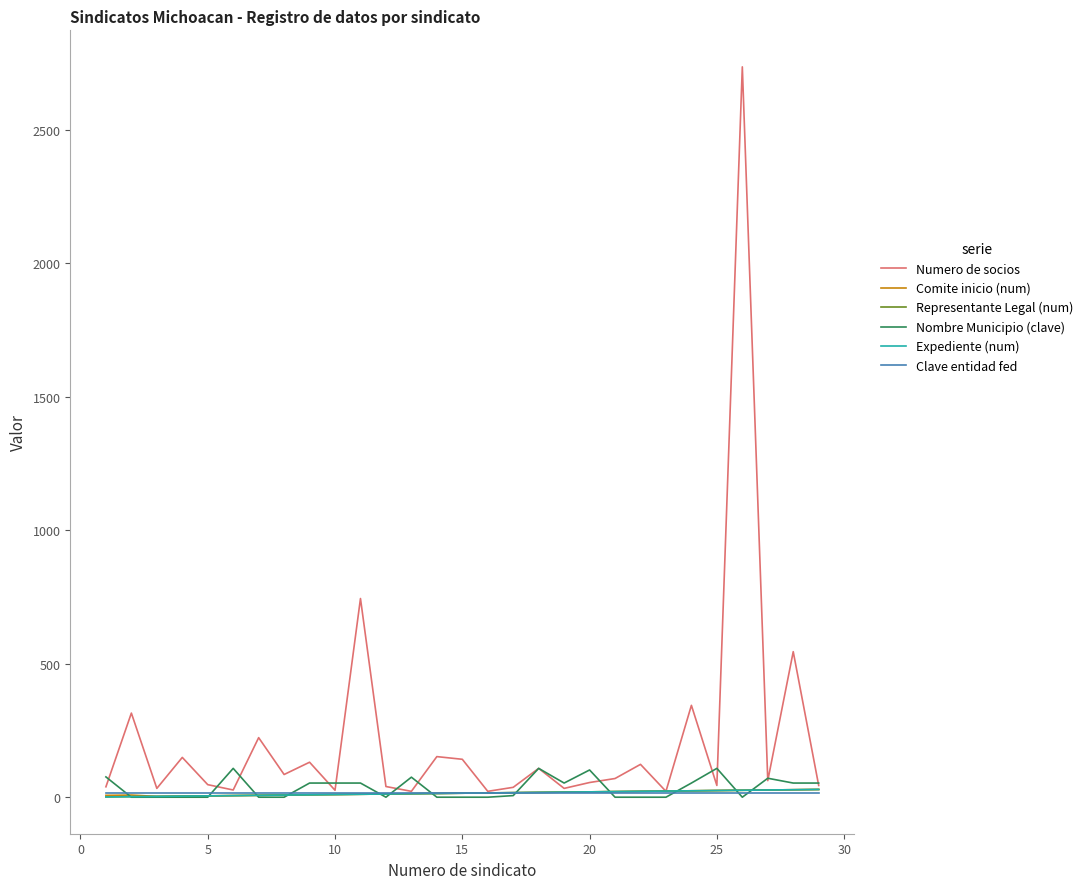

Is this an area chart (filled region under the line)?

No